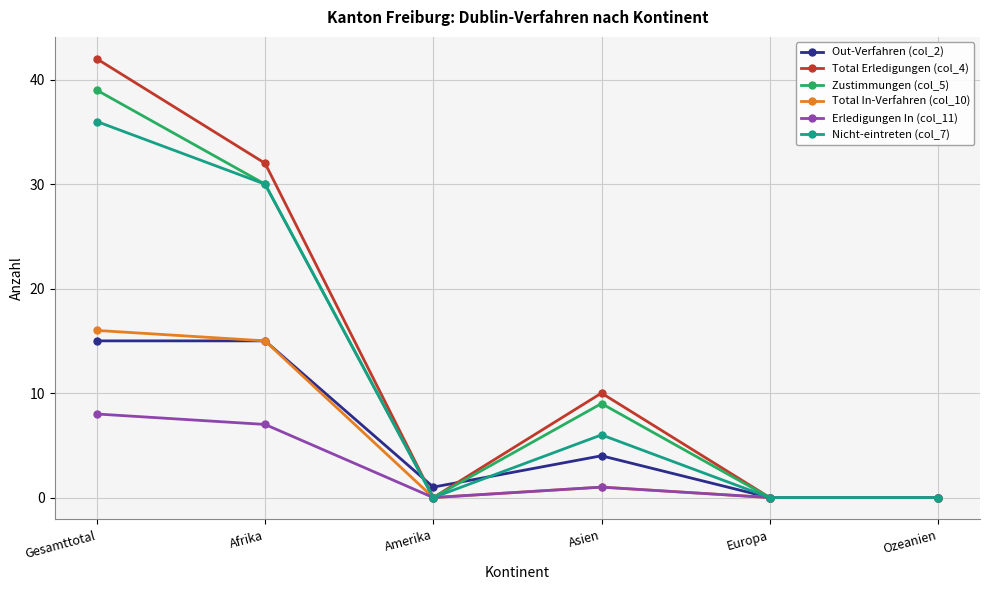

What is the difference between the highest and lowest values at Gesamttotal?

34